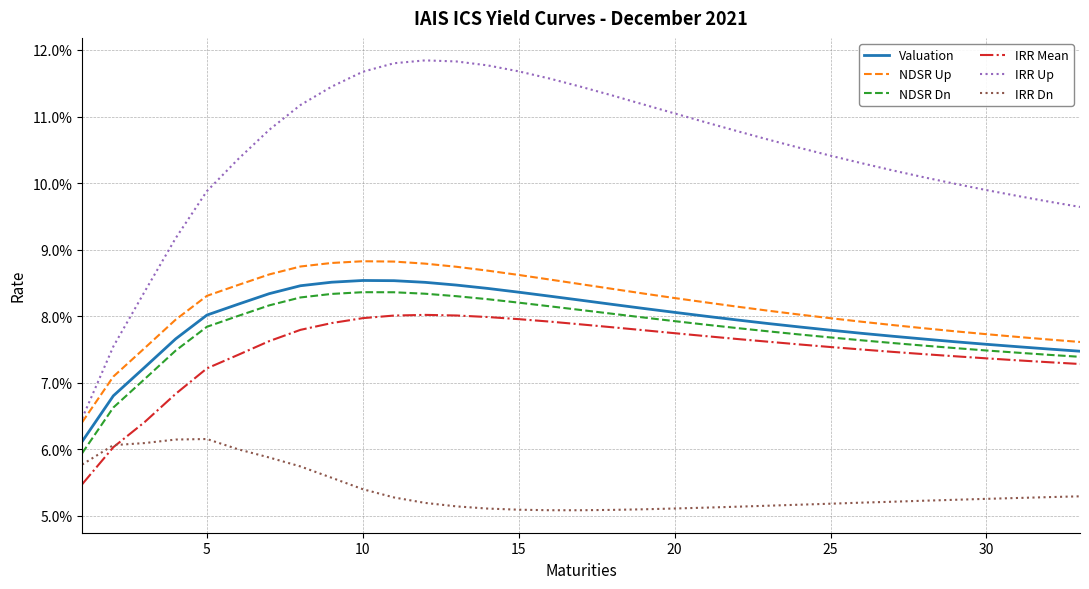

At how many categories does at least one series exceed 0?

33